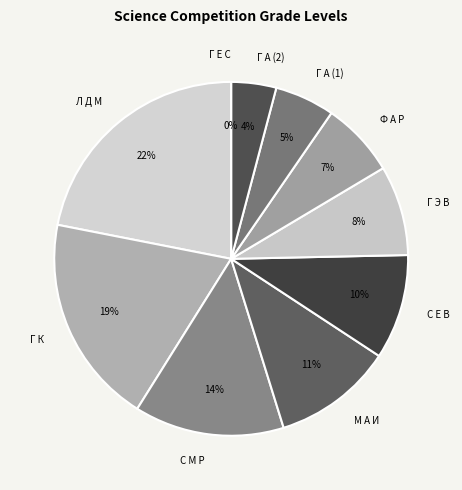

Combined, what portion of the pie is С Е В and Г А (2)?

13.7%